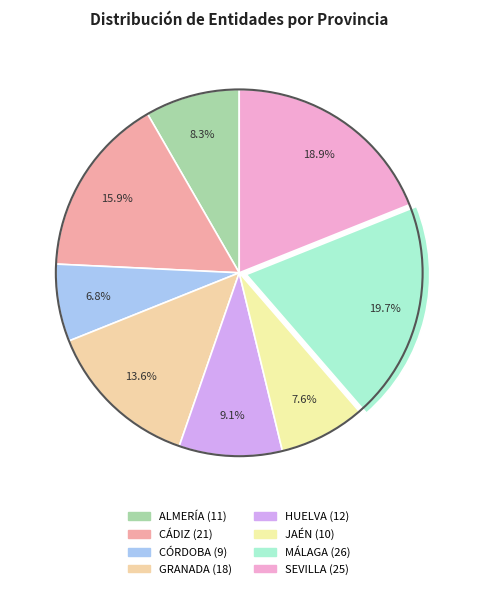

Rank the categories by value from lowest to highest.

CÓRDOBA, JAÉN, ALMERÍA, HUELVA, GRANADA, CÁDIZ, SEVILLA, MÁLAGA